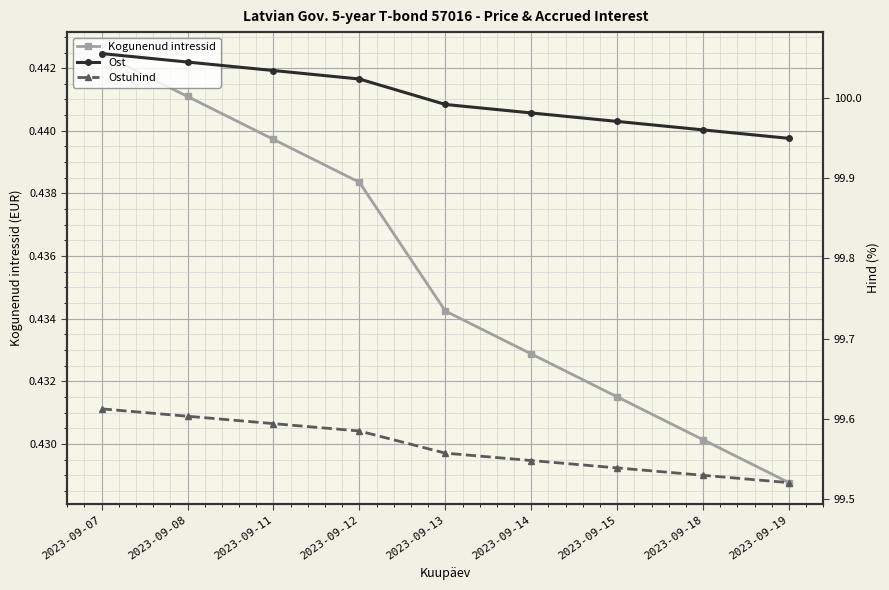

Reading left to right, list all the values displayed in this chart.

Kogunenud intressid: 2023-09-07=0.4	2023-09-08=0.4	2023-09-11=0.4	2023-09-12=0.4	2023-09-13=0.4	2023-09-14=0.4	2023-09-15=0.4	2023-09-18=0.4	2023-09-19=0.4
Ost: 2023-09-07=100.1	2023-09-08=100.0	2023-09-11=100.0	2023-09-12=100.0	2023-09-13=100.0	2023-09-14=100.0	2023-09-15=100.0	2023-09-18=100.0	2023-09-19=99.9
Ostuhind: 2023-09-07=99.6	2023-09-08=99.6	2023-09-11=99.6	2023-09-12=99.6	2023-09-13=99.6	2023-09-14=99.5	2023-09-15=99.5	2023-09-18=99.5	2023-09-19=99.5